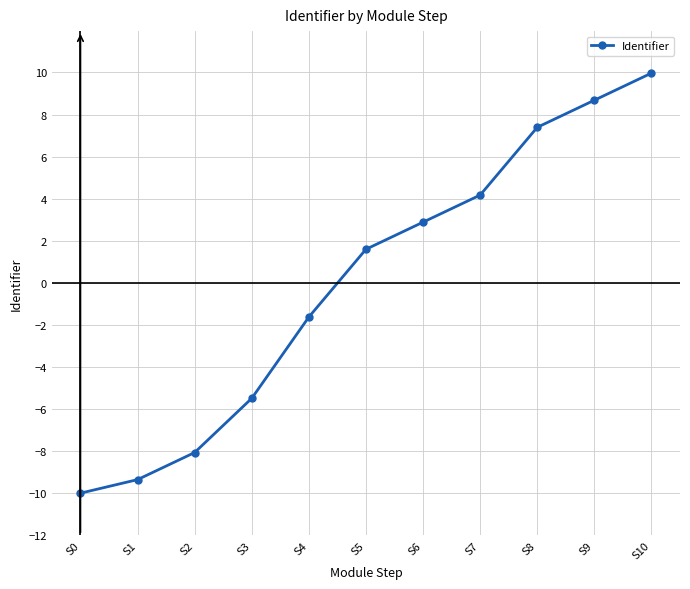

Reading left to right, extract all data points from this chart.

S0=-10.0	S1=-9.4	S2=-8.1	S3=-5.5	S4=-1.6	S5=1.6	S6=2.9	S7=4.2	S8=7.4	S9=8.7	S10=10.0